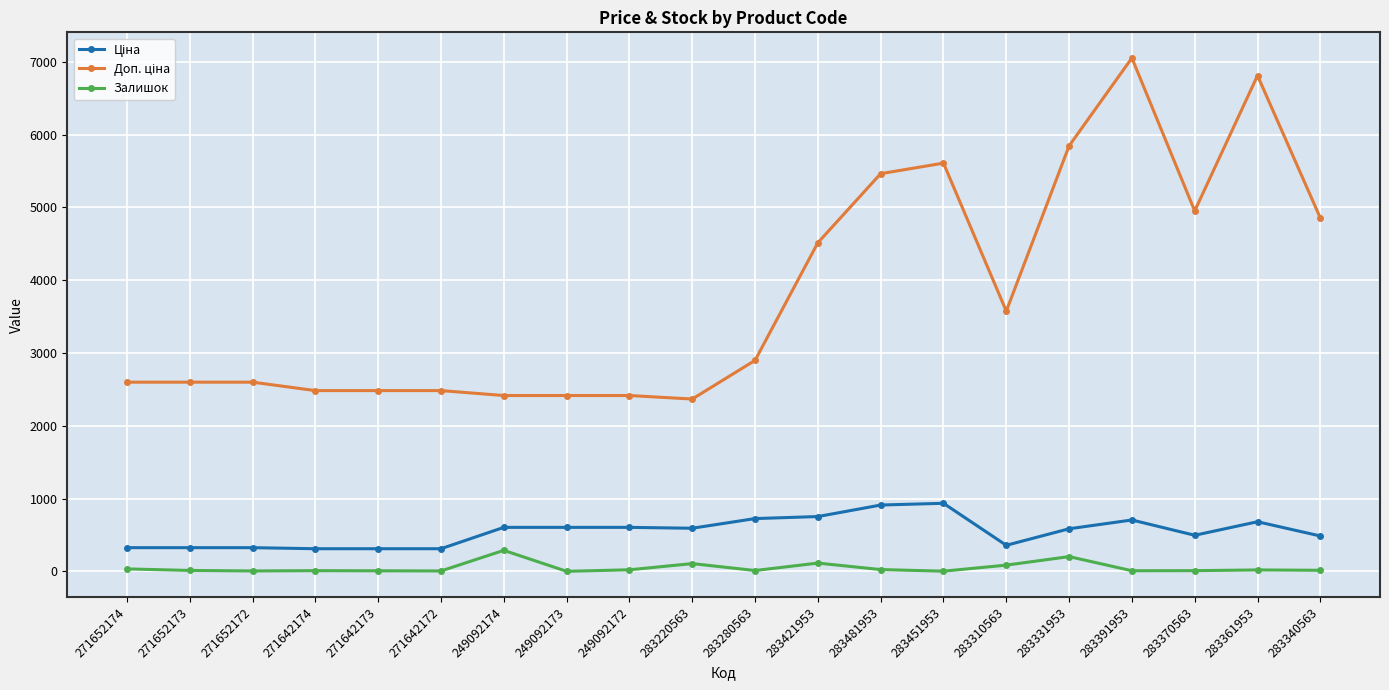

What is the highest value of the Залишок series?

288.0